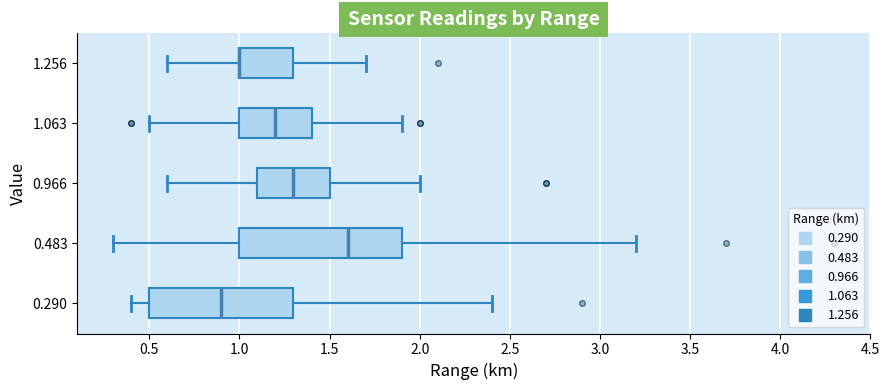

Comparing the boxes themselves (not the whiskers), which one is the widest?

0.483